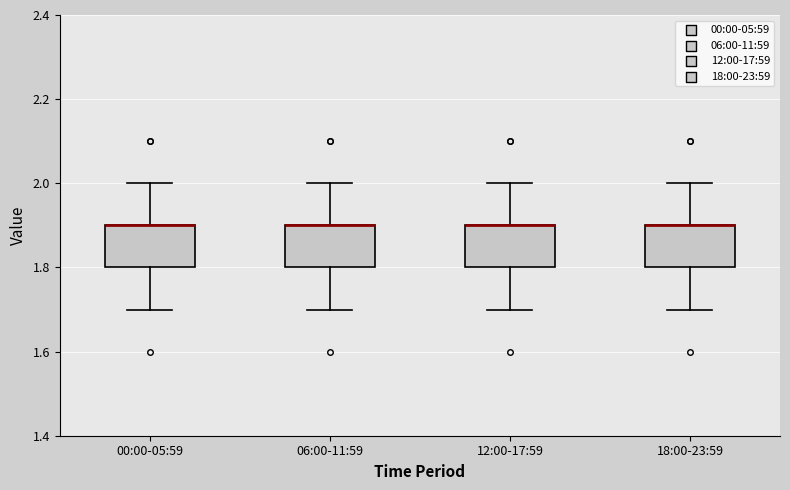

Where does the upper whisker of the box for 06:00-11:59 end on the y-axis? The values are not printed on the chart, so give them approximately, as read against the axis.

2.0